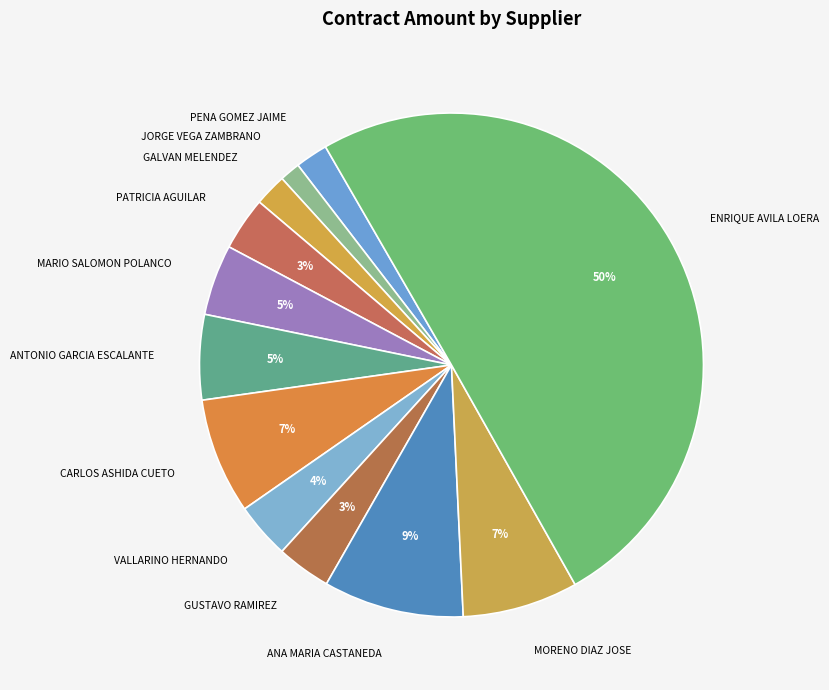

Is it true that JORGE VEGA ZAMBRANO is 1% of the pie?

True